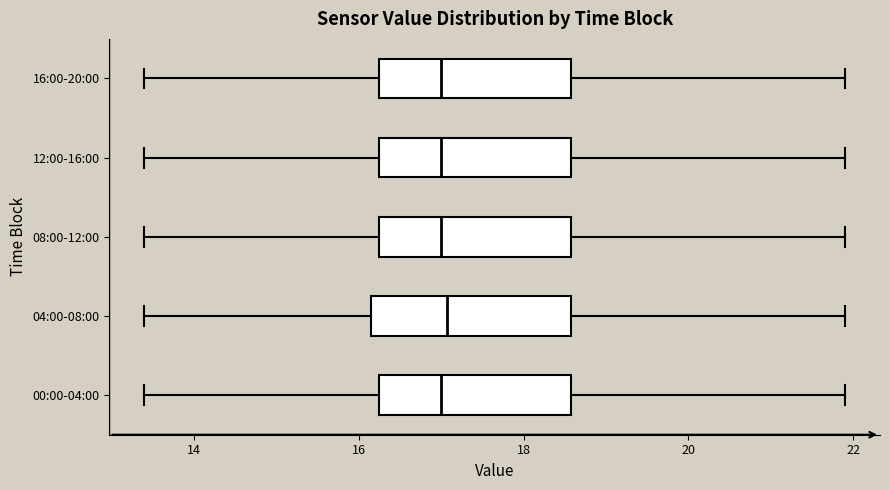

Reading bottom to top, transcribe this box plot: for each box, give where its median line is, the range the box spans, and where its two whiskers end, as read against the x-axis. The values are not printed on the chart, so give them approximately, as read against the axis.

00:00-04:00: median 17.0, box 16.2 to 18.6, whiskers 13.4 to 22.0
04:00-08:00: median 17.0, box 16.2 to 18.6, whiskers 13.4 to 22.0
08:00-12:00: median 17.0, box 16.2 to 18.6, whiskers 13.4 to 22.0
12:00-16:00: median 17.0, box 16.2 to 18.6, whiskers 13.4 to 22.0
16:00-20:00: median 17.0, box 16.2 to 18.6, whiskers 13.4 to 22.0